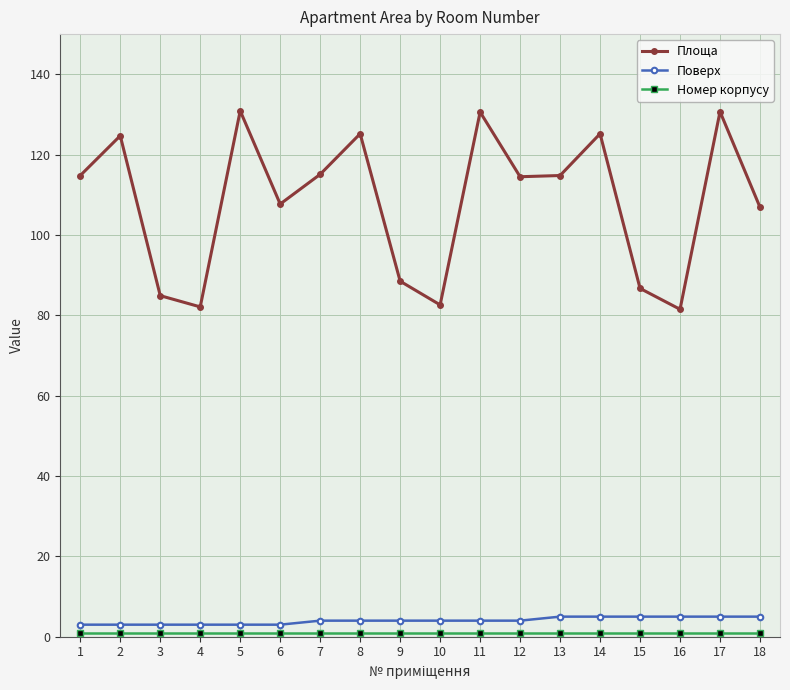

True or false: Площа has a value of 182.7 at 18.

False